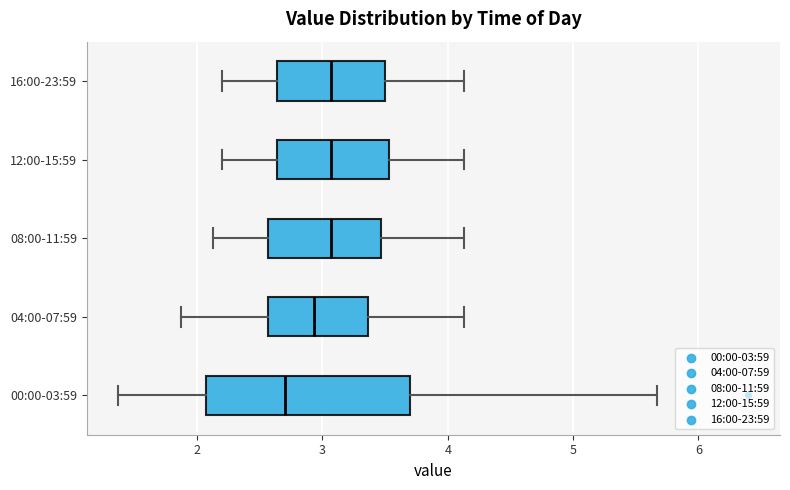

Which box's median line is the furthest to the left?

00:00-03:59